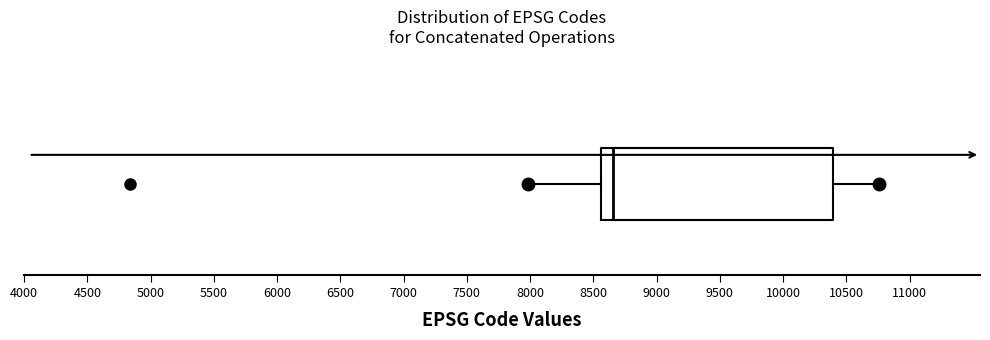

Where does the left whisker of the box end on the x-axis? The values are not printed on the chart, so give them approximately, as read against the axis.

8000